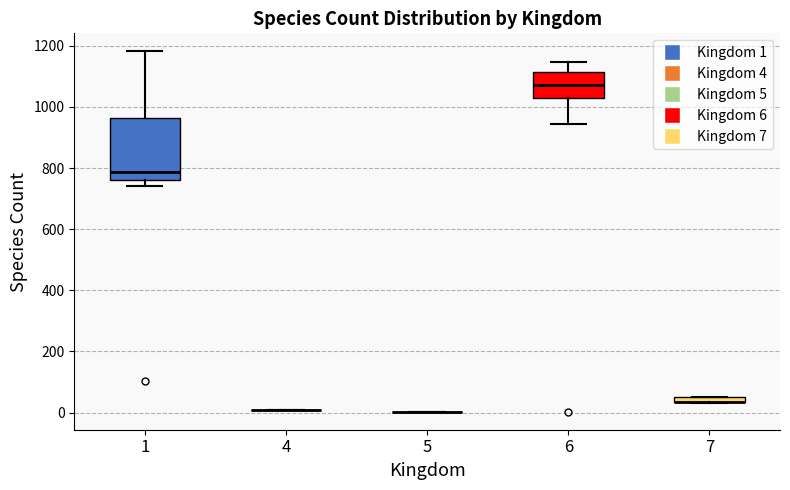

Comparing the boxes themselves (not the whiskers), which one is the tallest?

1